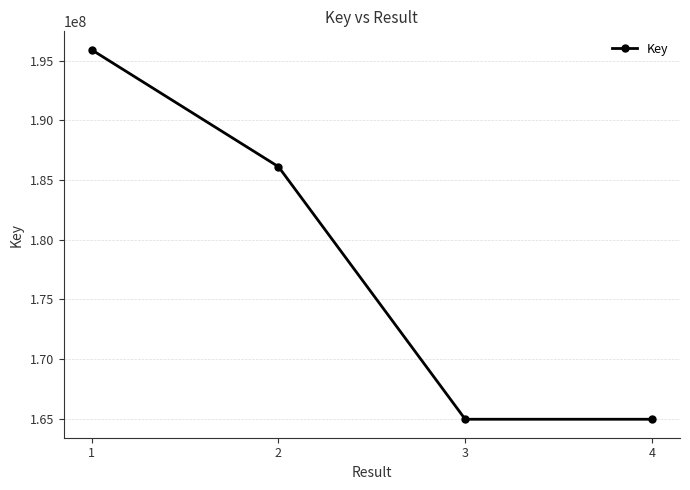

How many data points does each series have?

4